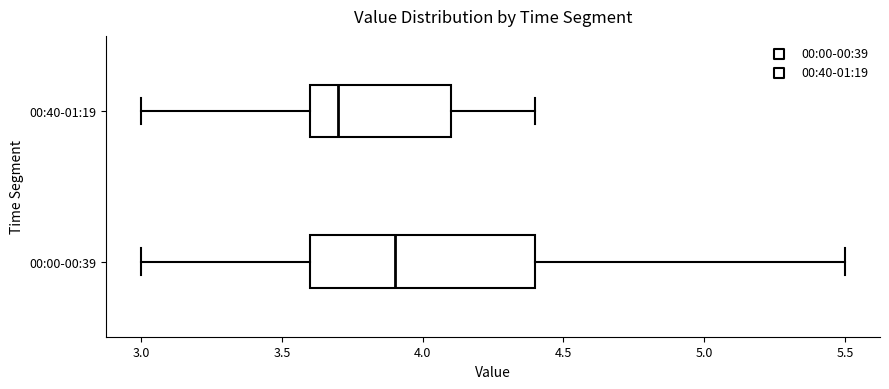

Where is the left edge of the box for 00:00-00:39 on the x-axis? The values are not printed on the chart, so give them approximately, as read against the axis.

3.6